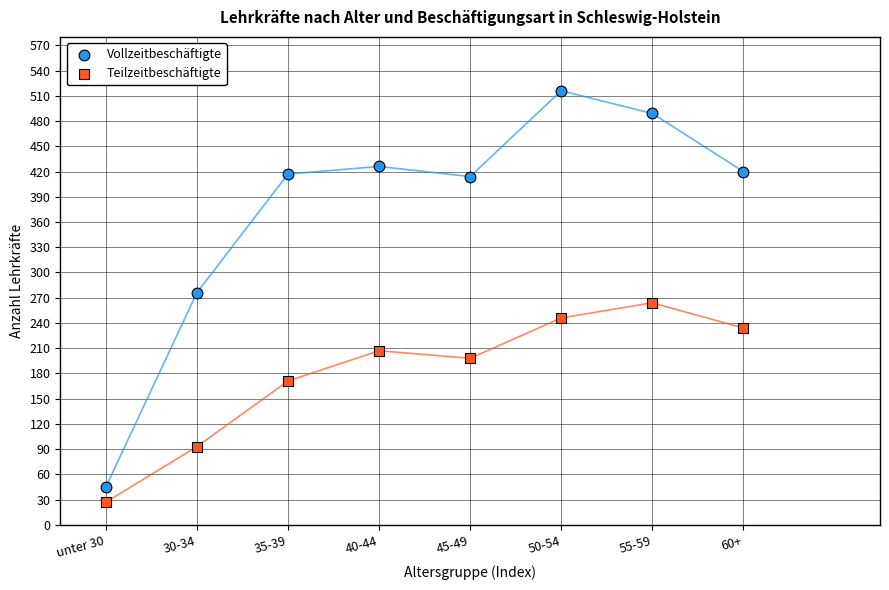

Across all data points, what is the range of Y values (max minus min)?

489